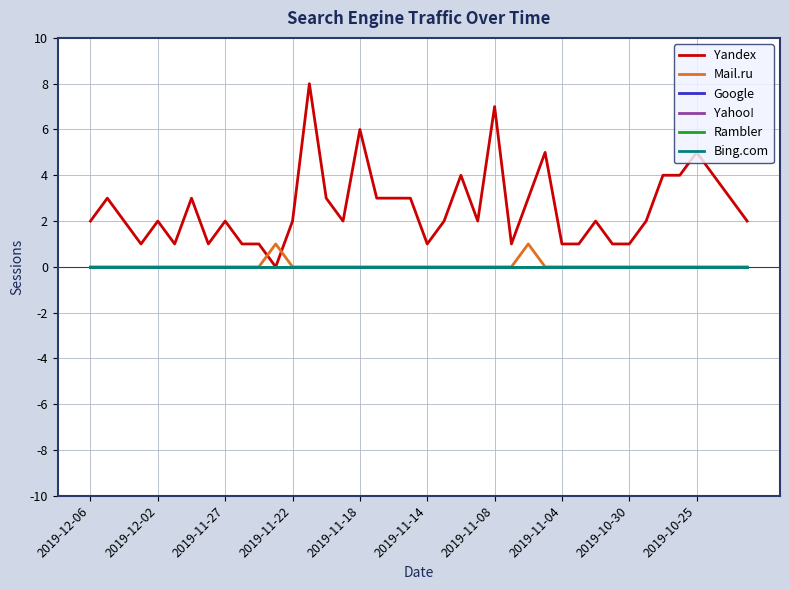

How many intersections are there between Mail.ru and Yandex?

2